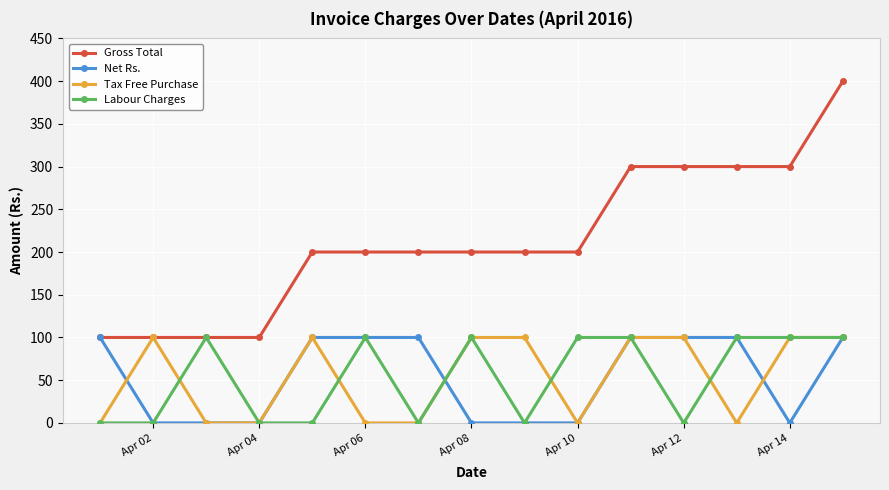

True or false: Tax Free Purchase has more than 0 interior local peaks.

True